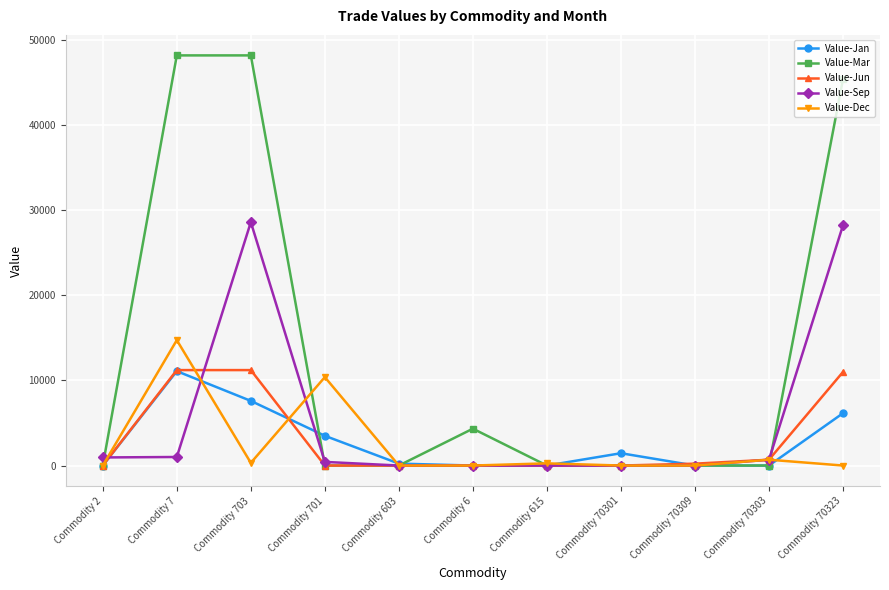

What position from the left is Commodity 70323?

11